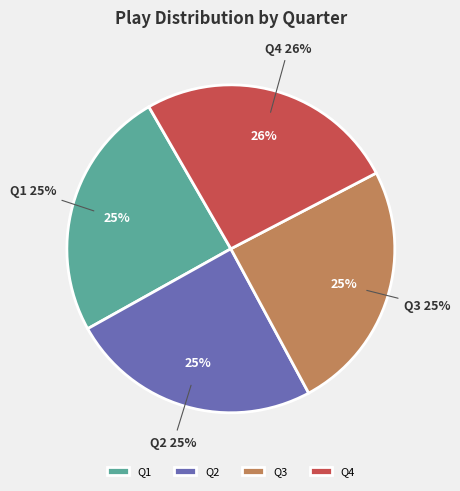

Is it true that Q4 is 14% of the pie?

False